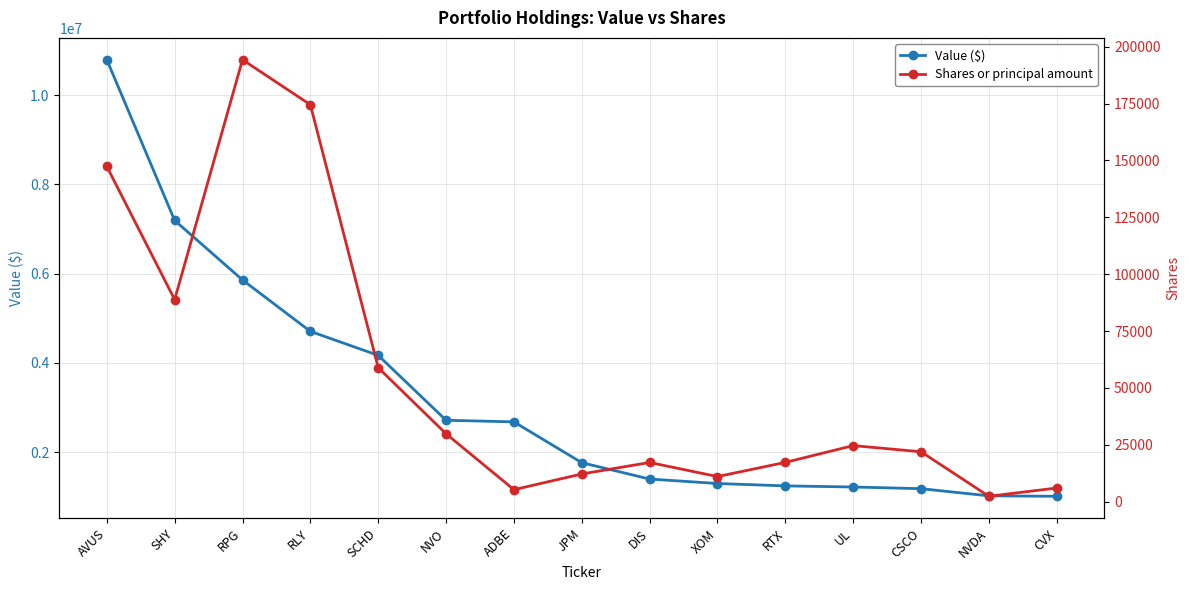

Which series has the widest spread of values?

Value ($)